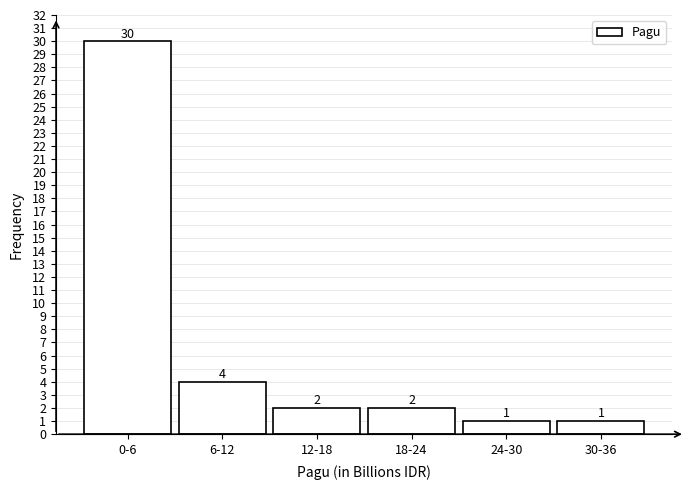

Reading left to right, extract all data points from this chart.

30	4	2	2	1	1